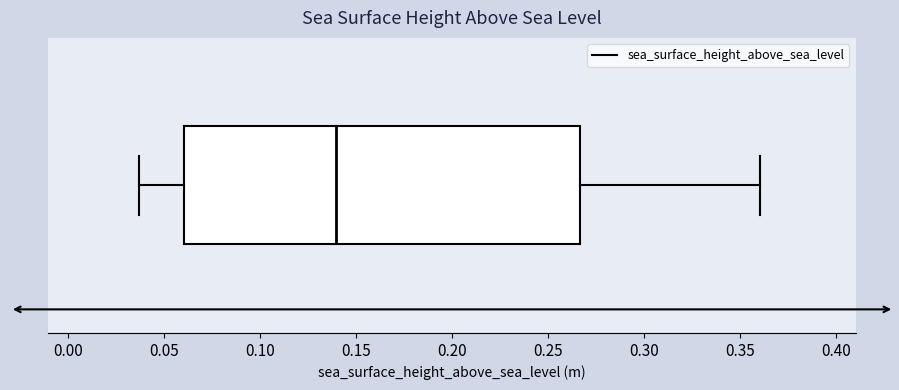

Where is the left edge of the box on the x-axis? The values are not printed on the chart, so give them approximately, as read against the axis.

0.060